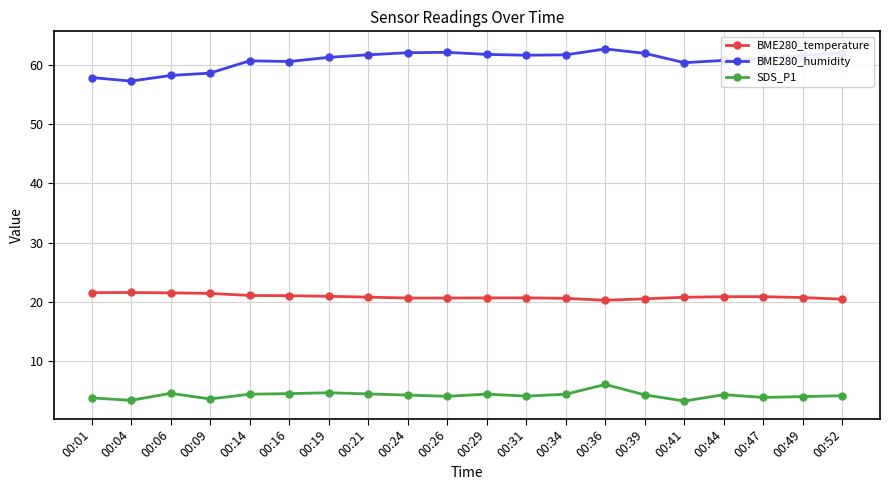

At 00:52, list the series in order from smallest to largest.

SDS_P1, BME280_temperature, BME280_humidity